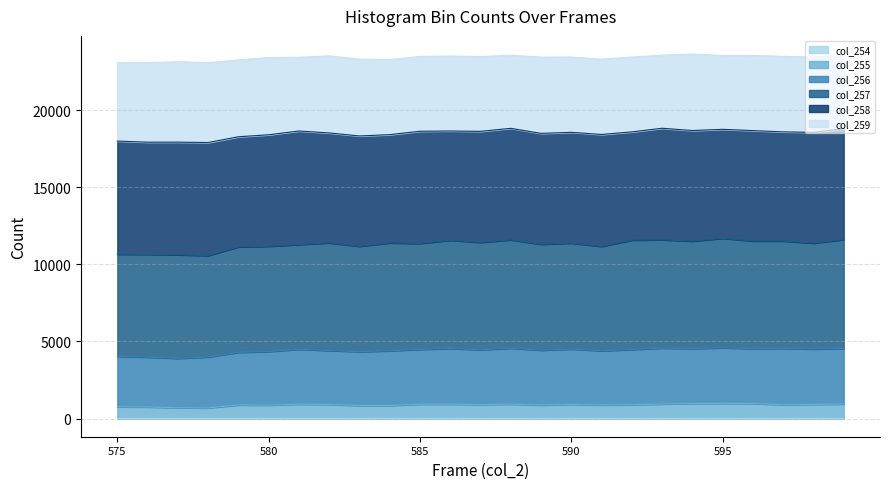

Is it true that col_256 equals 4504 at 590?

True